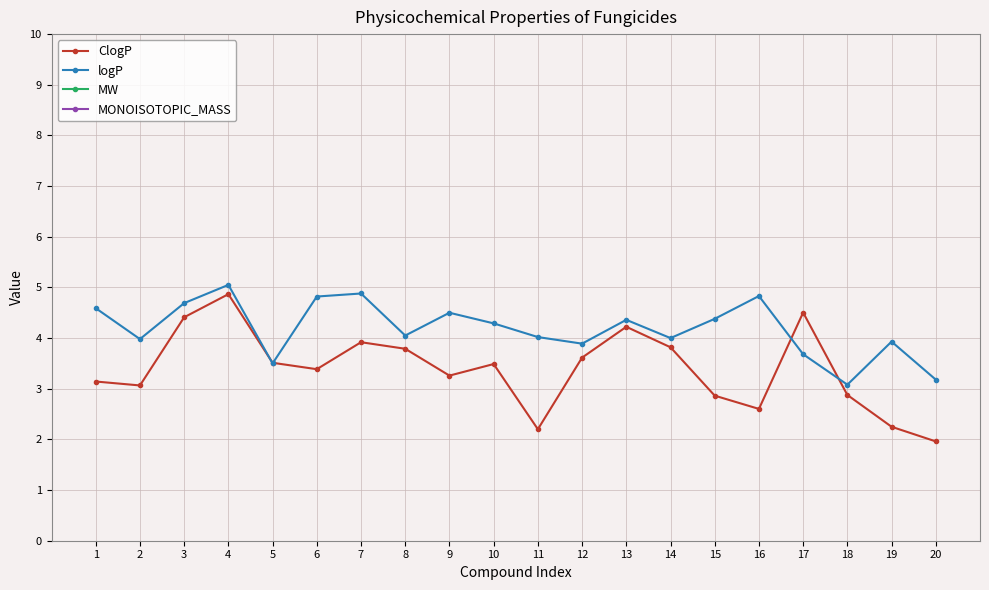

Count the number of data series in this chart.

4